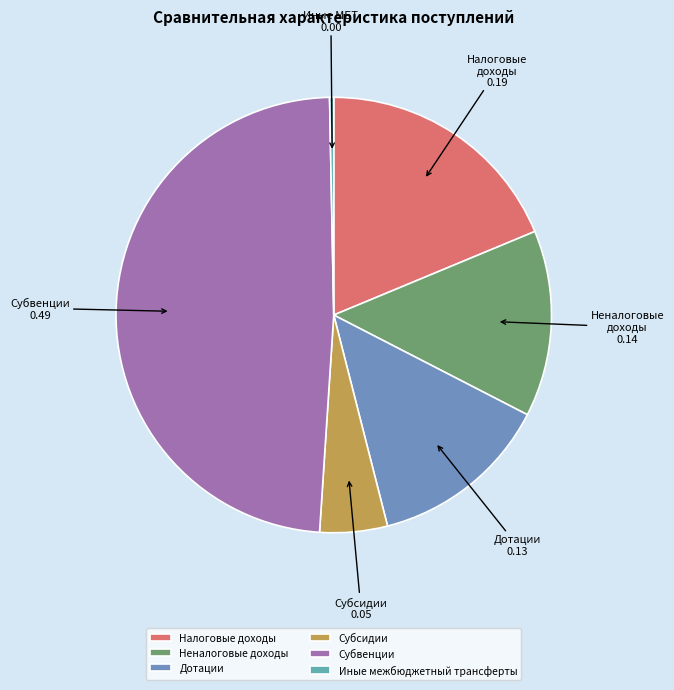

Is the sum of Дотации and Иные межбюджетный трансферты greater than half?

No